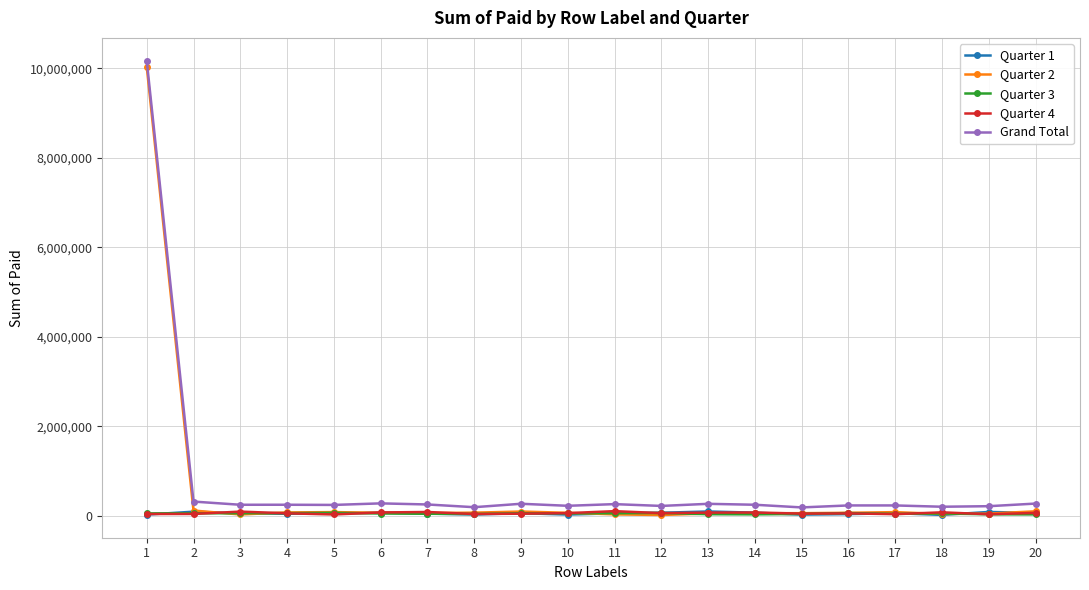

What is the value of the Quarter 4 point at the 17th from the left?

40802